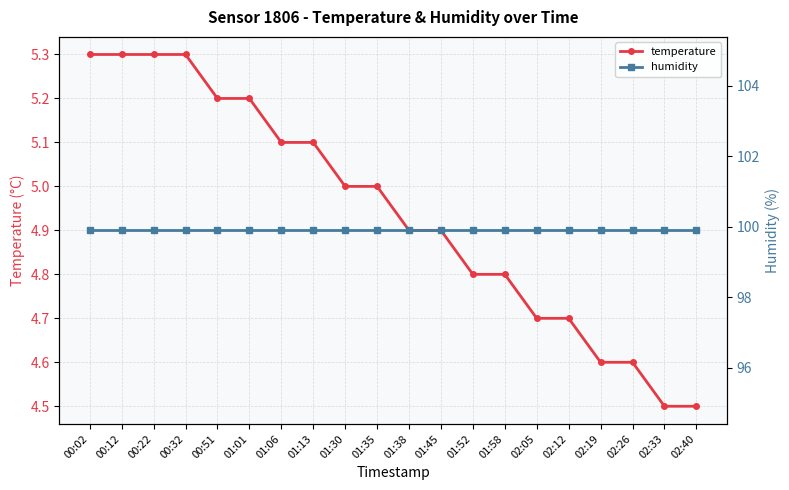

True or false: temperature has more than 2 interior local peaks.

False